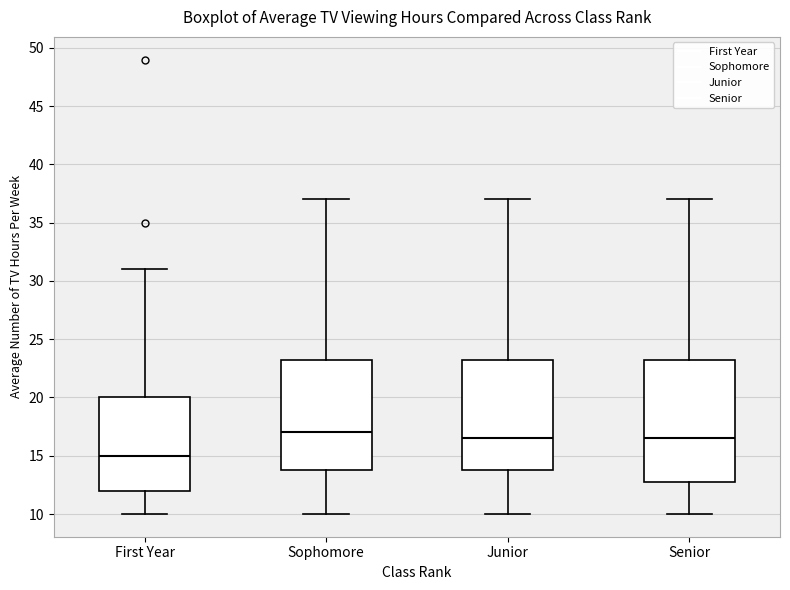

Which box has the highest median line?

Sophomore